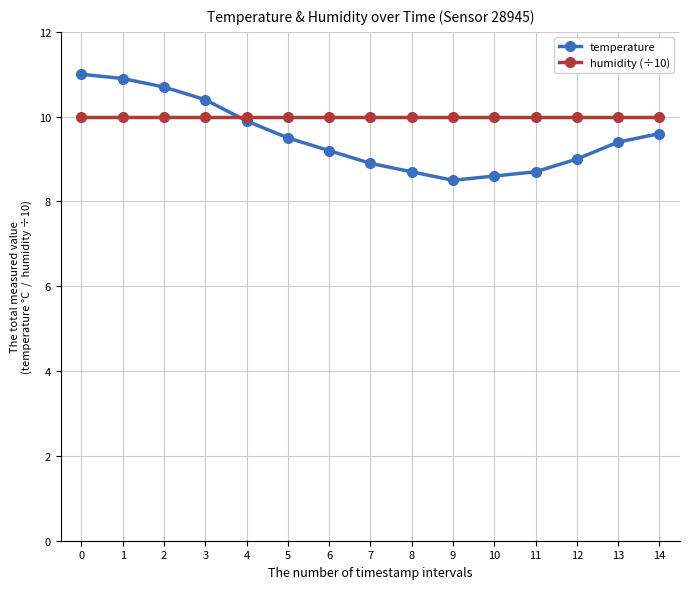

How many lines are shown in the chart?

2